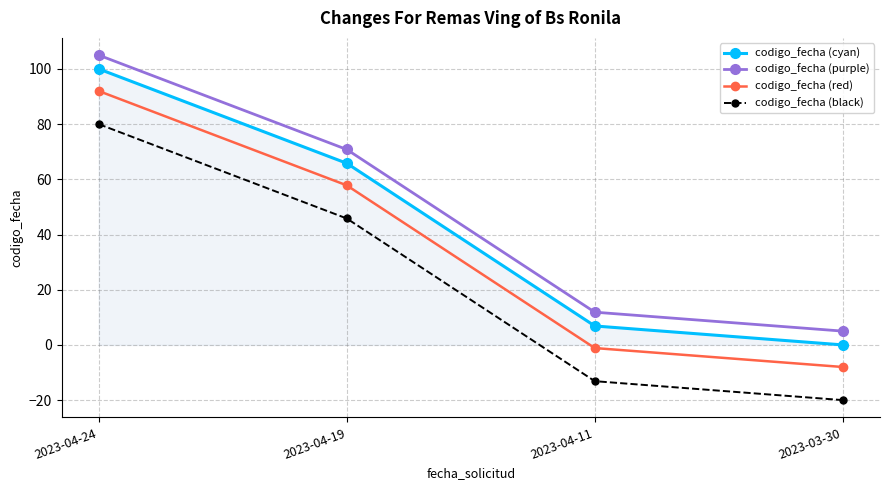

What is the label of the 4th point from the right?

2023-04-24